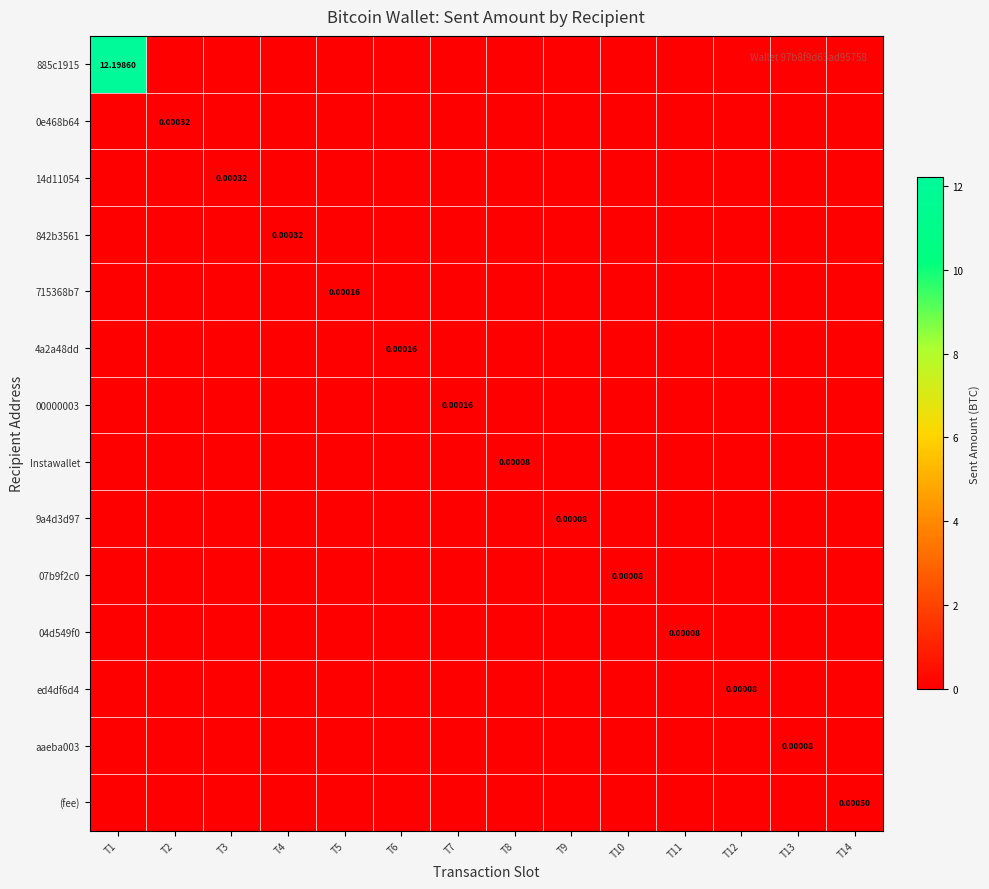

Is it true that 14d11054 equals 0.0 at T7?

True